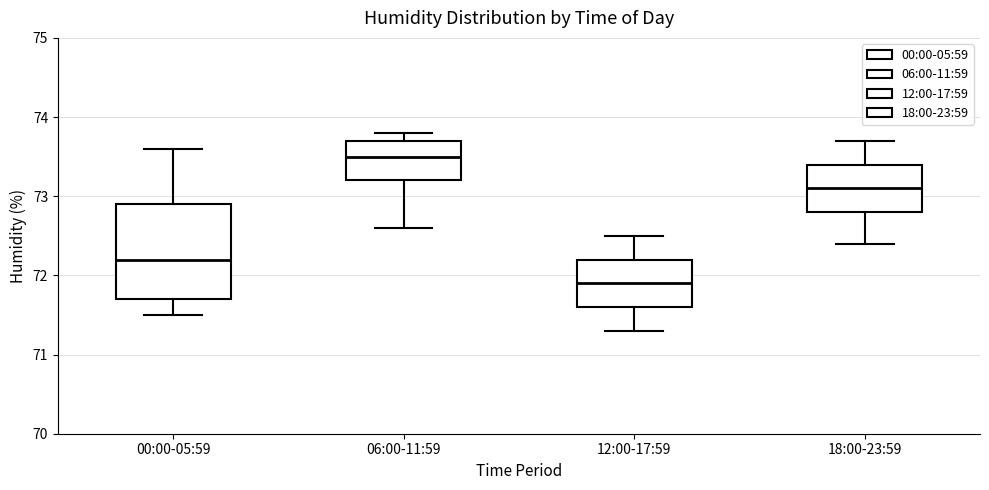

Reading left to right, transcribe this box plot: for each box, give where its median line is, the range the box spans, and where its two whiskers end, as read against the y-axis. The values are not printed on the chart, so give them approximately, as read against the axis.

00:00-05:59: median 72.2, box 71.7 to 72.9, whiskers 71.5 to 73.6
06:00-11:59: median 73.5, box 73.2 to 73.7, whiskers 72.6 to 73.8
12:00-17:59: median 71.9, box 71.6 to 72.2, whiskers 71.3 to 72.5
18:00-23:59: median 73.1, box 72.8 to 73.4, whiskers 72.4 to 73.7